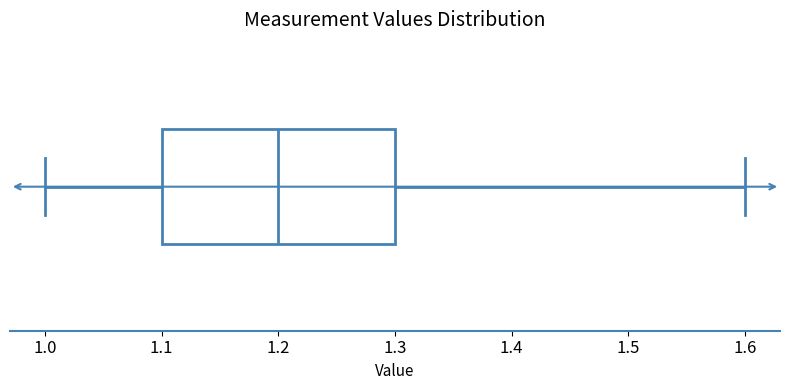

Where does the median line of the box sit on the x-axis? The values are not printed on the chart, so give them approximately, as read against the axis.

1.2